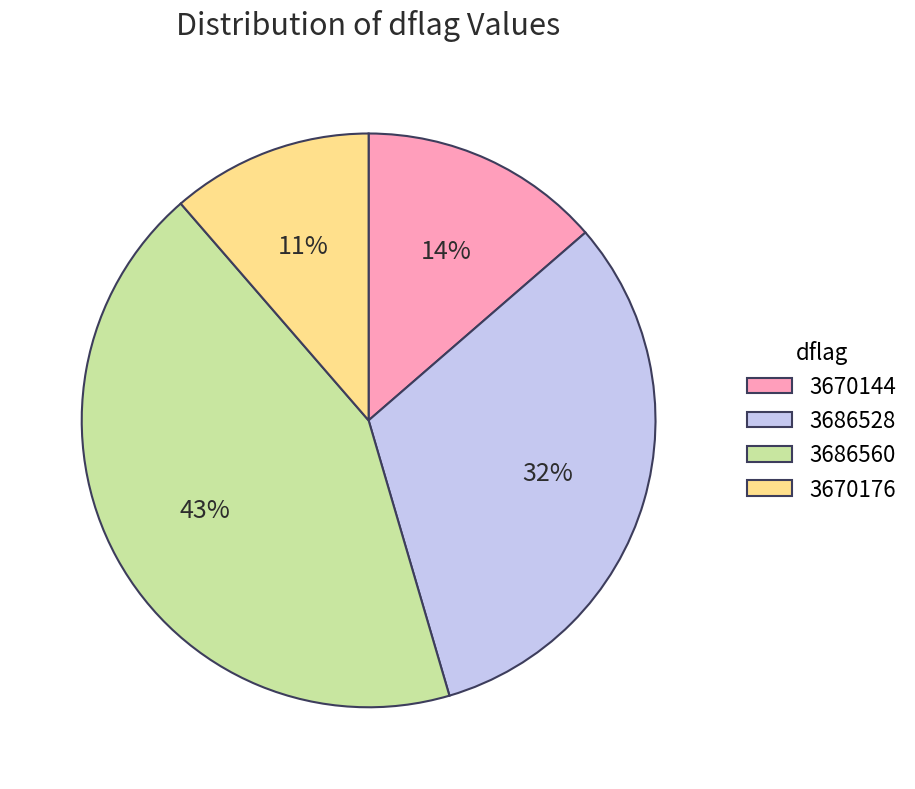

How many segments does this pie chart have?

4